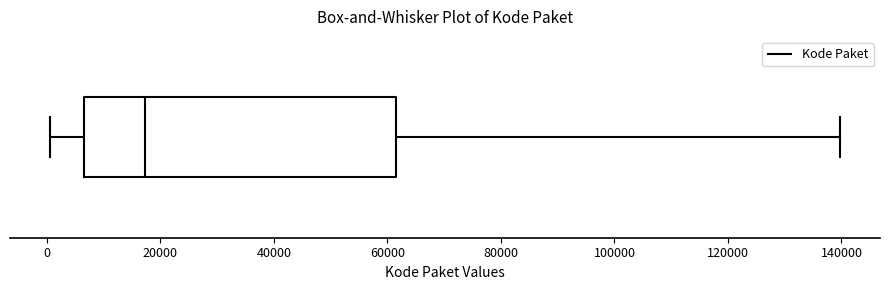

Read this box plot against the x-axis: the position of the median line, the range covered by the box, and the ends of both whiskers. The values are not printed on the chart, so give them approximately, as read against the axis.

median 18000, box 6000 to 62000, whiskers 0 to 140000